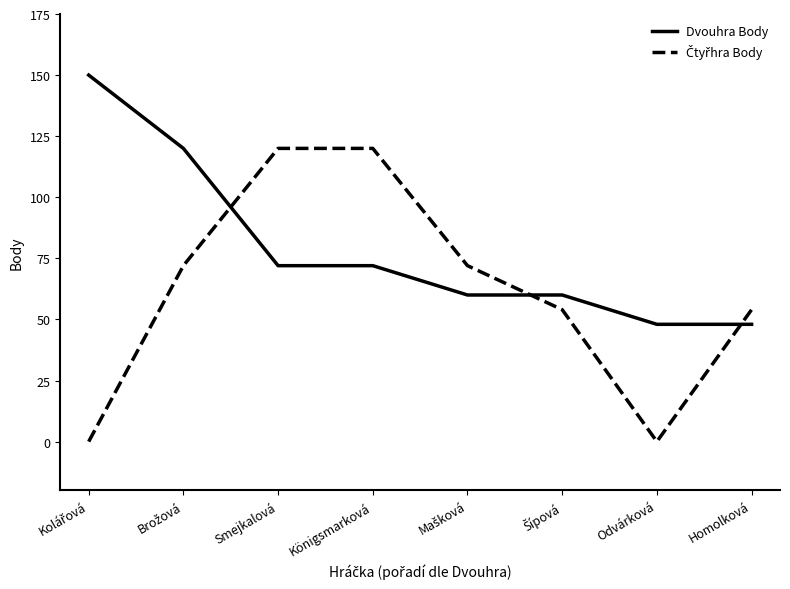

How many data points in Dvouhra Body are less than 72?

4